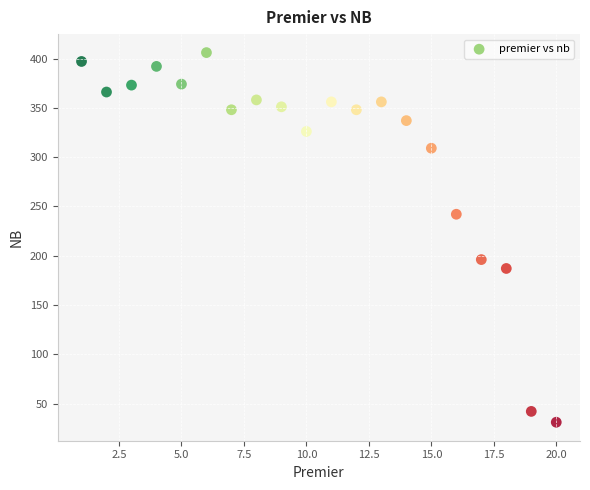

What is the range of Y values (max minus min)?

375